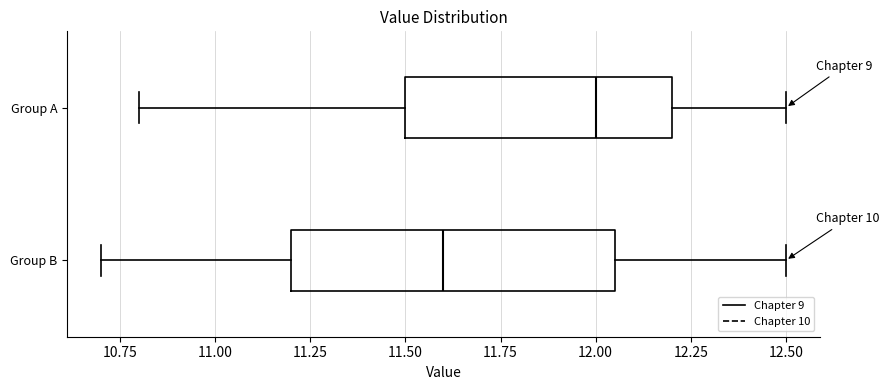

Which box has the furthest to the left median line?

Group B